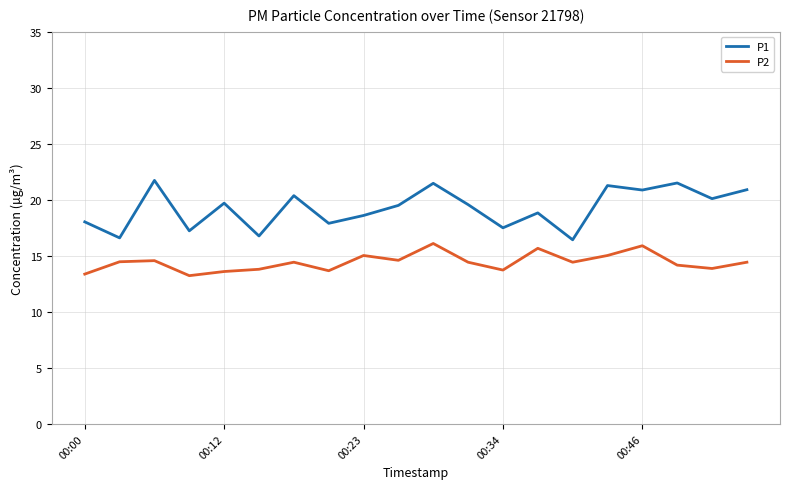

True or false: P2 and P1 cross at least once.

False